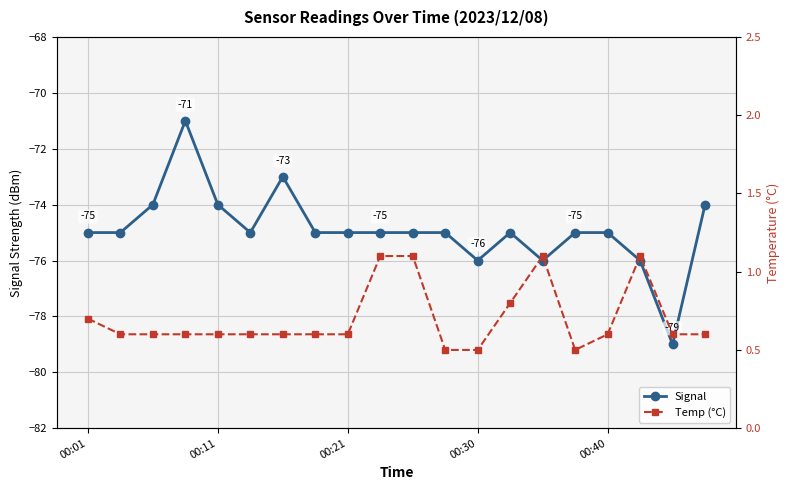

List the series in order of their peak value, lowest first.

Signal, Temp (°C)